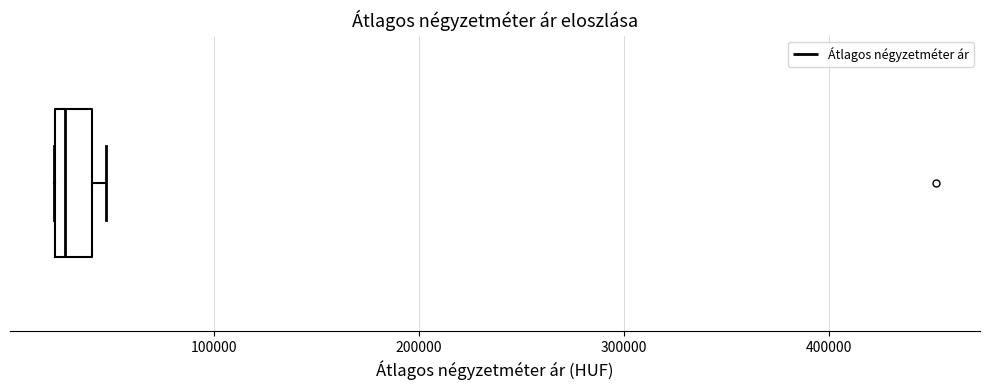

Read this box plot against the x-axis: the position of the median line, the range covered by the box, and the ends of both whiskers. The values are not printed on the chart, so give them approximately, as read against the axis.

median 30000, box 20000 to 40000, whiskers 20000 to 50000